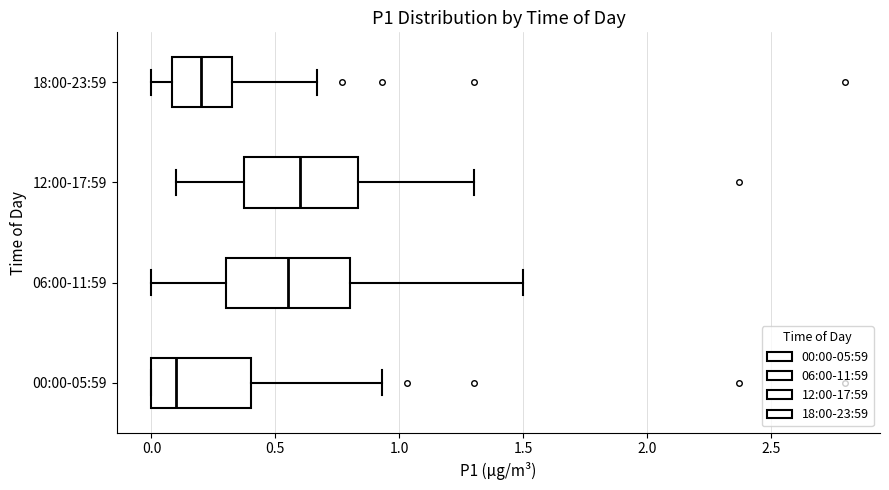

Reading bottom to top, read every box against the x-axis: the position of its median line, the range the box covers, and the ends of its whiskers. The values are not printed on the chart, so give them approximately, as read against the axis.

00:00-05:59: median 0.10, box 0.00 to 0.40, whiskers 0.00 to 0.95
06:00-11:59: median 0.55, box 0.30 to 0.80, whiskers 0.00 to 1.50
12:00-17:59: median 0.60, box 0.40 to 0.85, whiskers 0.10 to 1.30
18:00-23:59: median 0.20, box 0.10 to 0.35, whiskers 0.00 to 0.65